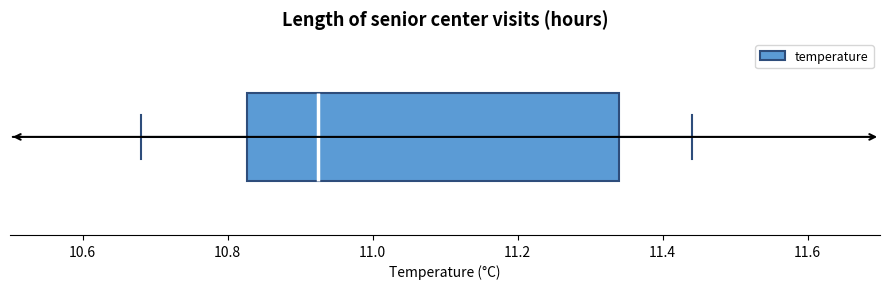

Read this box plot against the x-axis: the position of the median line, the range covered by the box, and the ends of both whiskers. The values are not printed on the chart, so give them approximately, as read against the axis.

median 10.92, box 10.82 to 11.34, whiskers 10.68 to 11.44